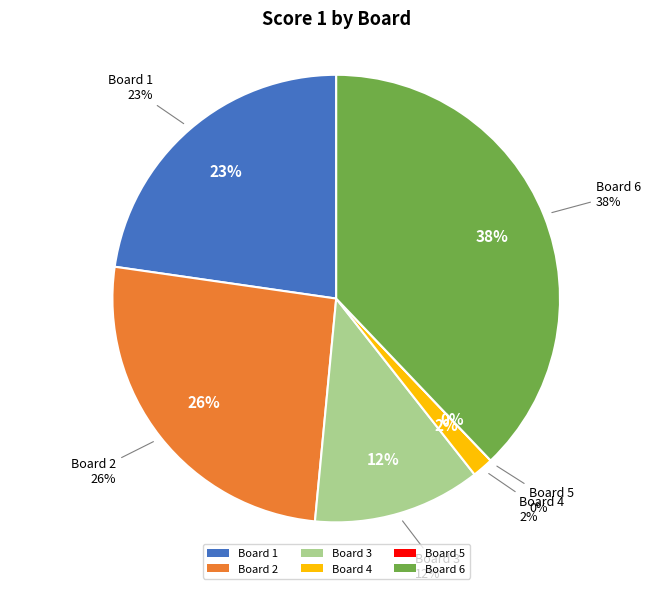

Which category has the biggest portion of the pie?

Board 6